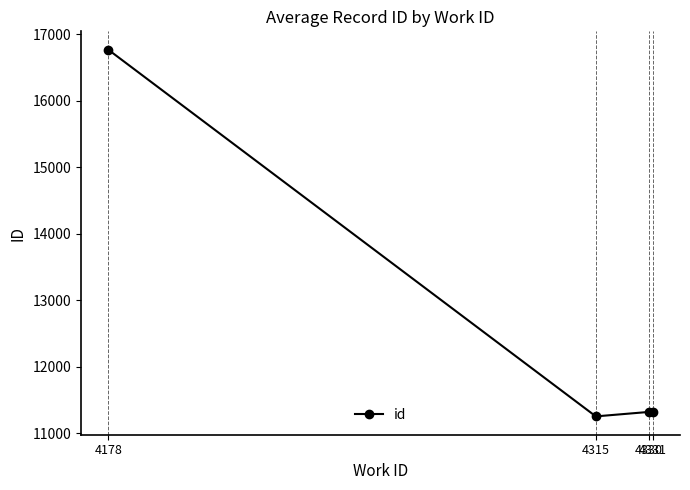

What is the difference between the maximum and minimum values?

5519.0